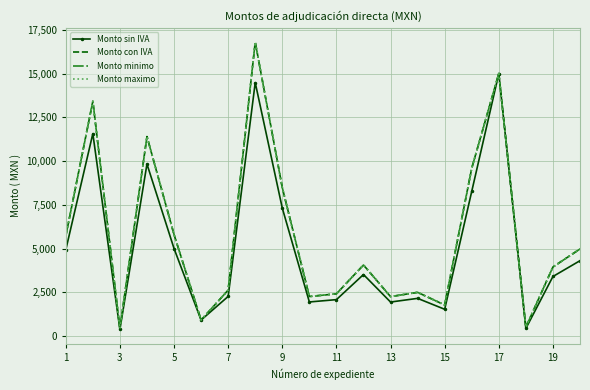

Which series has the largest total across all categories?

Monto con IVA